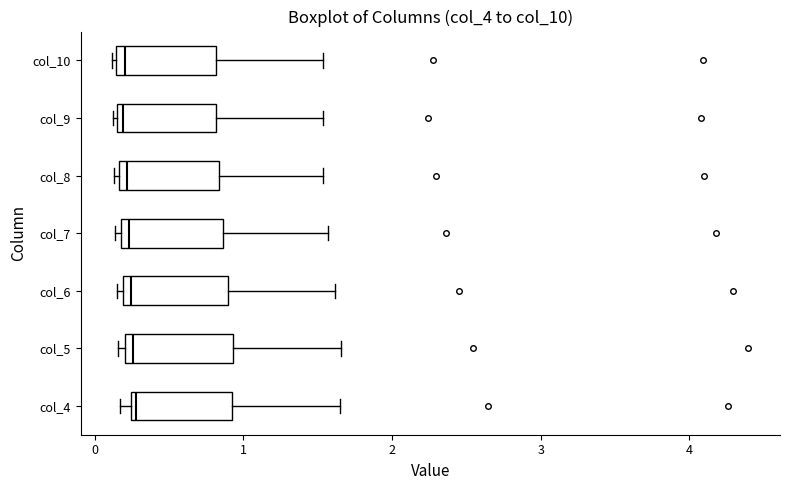

Where does the right whisker of the box for col_6 end on the x-axis? The values are not printed on the chart, so give them approximately, as read against the axis.

1.6